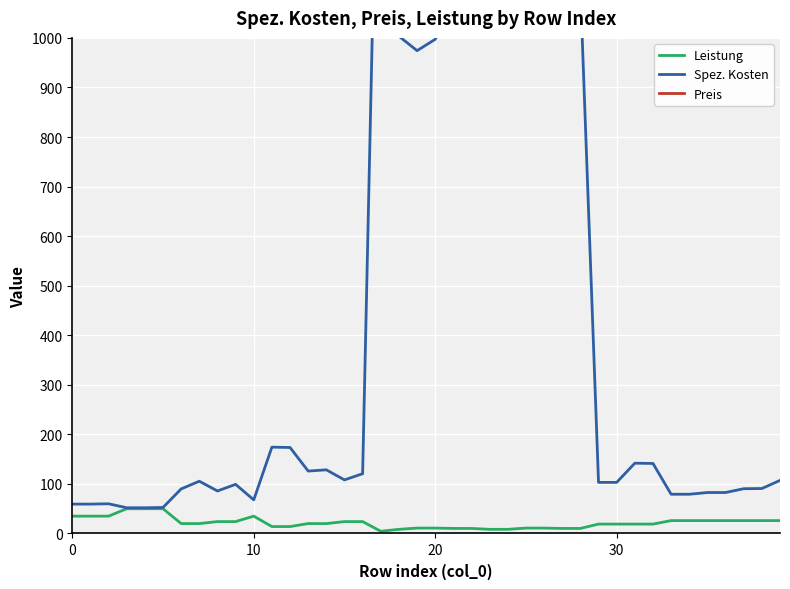

Rank the series at 10 from highest to lowest value.

Preis, Spez. Kosten, Leistung